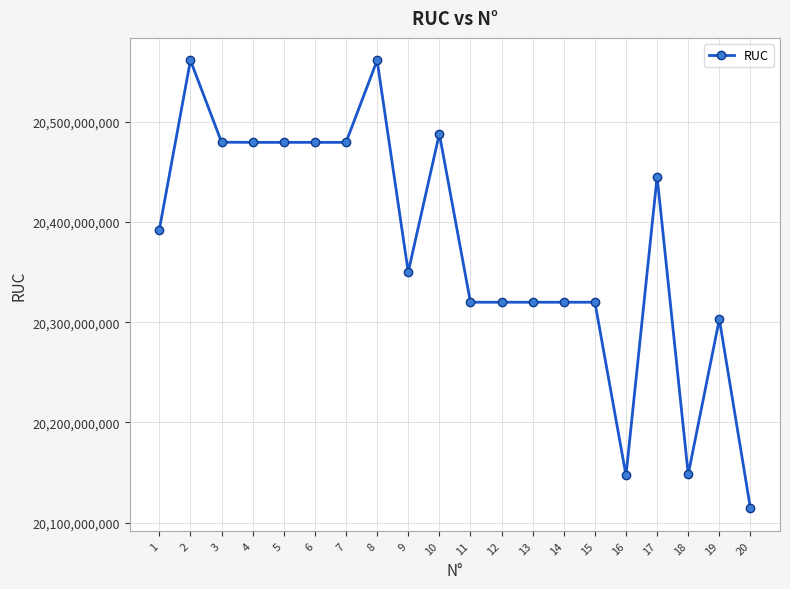

How many series are shown in this chart?

1